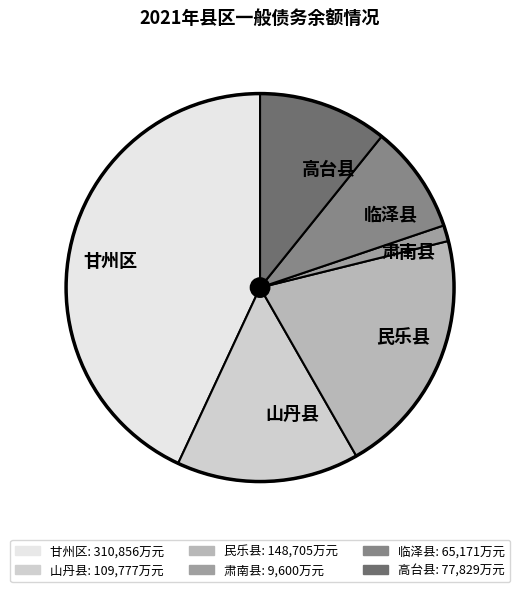

Combined, do 甘州区 and 临泽县 account for over 50%?

Yes